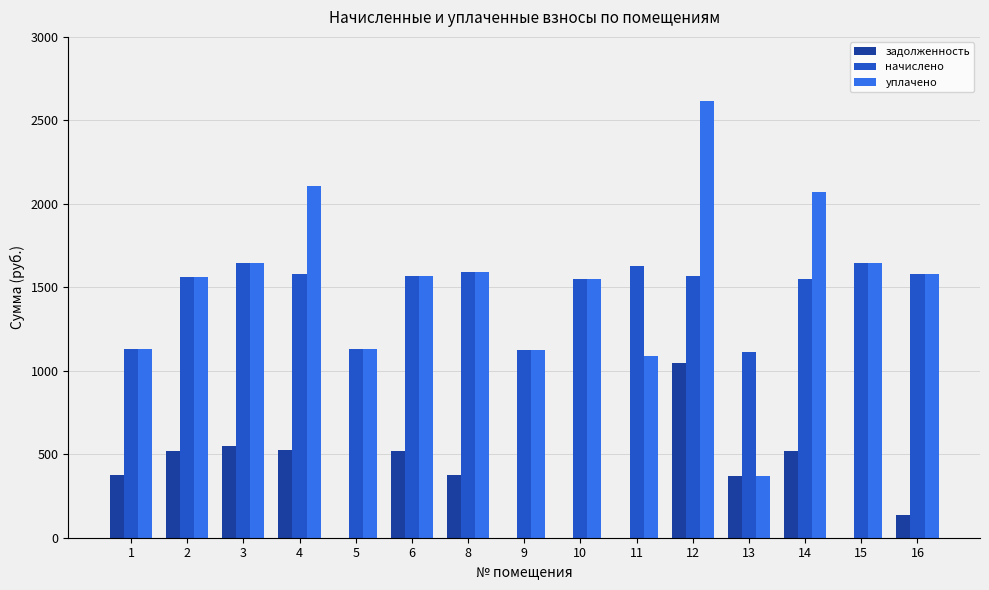

Are the bars horizontal?

No